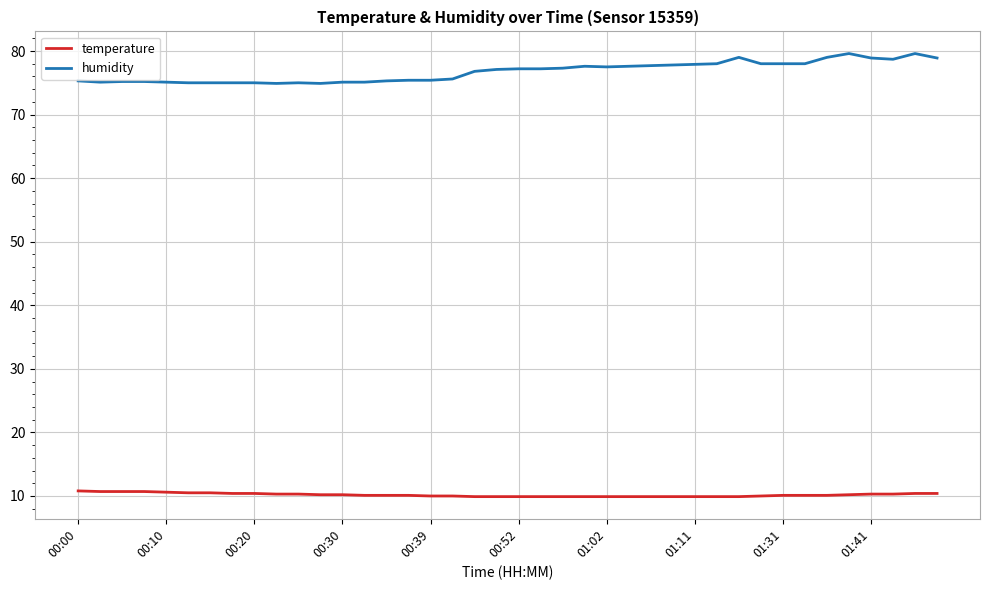

What is the minimum value for humidity?

74.9